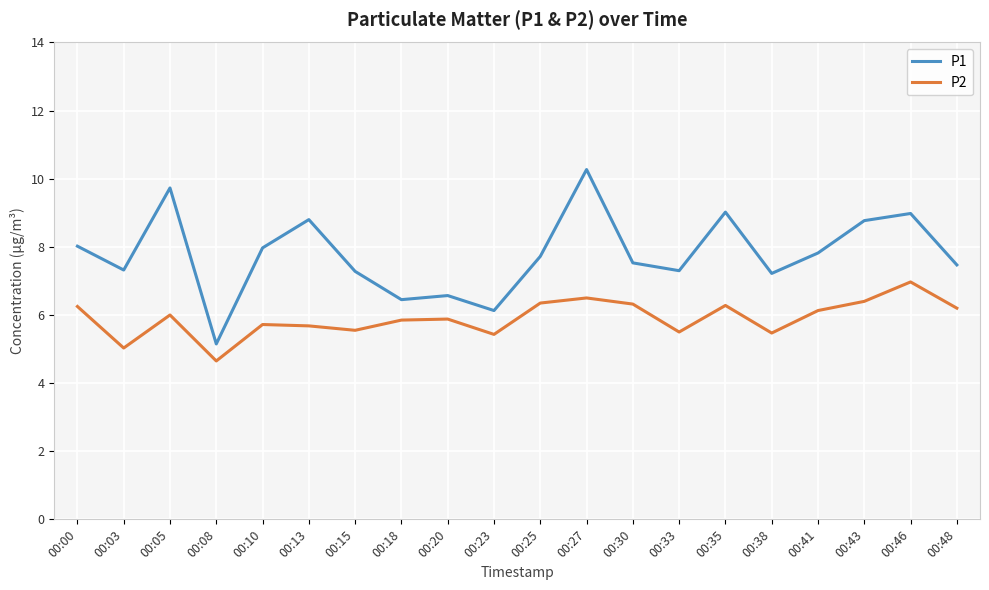

Rank the series by their average value, from highest to lowest.

P1, P2